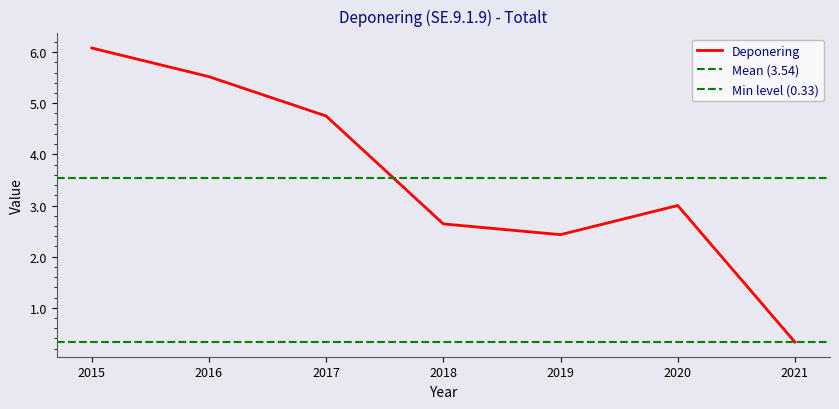

What is the change in value from 2019 to 2020?

+0.6